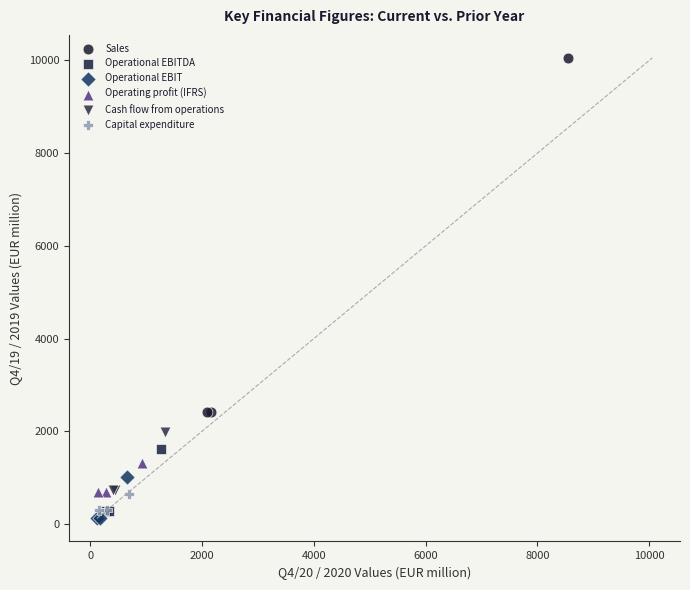

Which series contains the highest Y value?

Sales